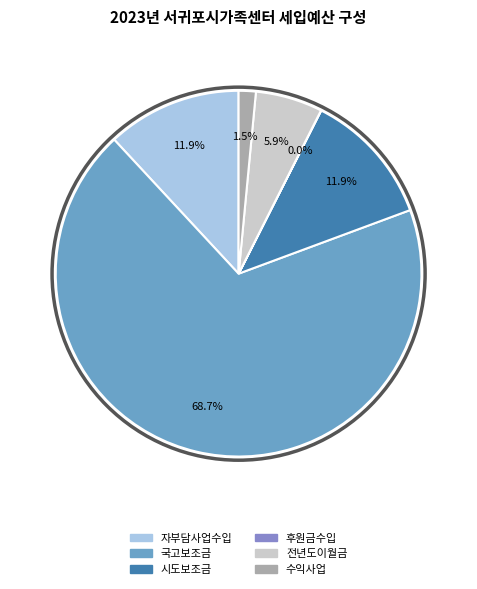

How much of the chart is everything except 시도보조금?

88.1%